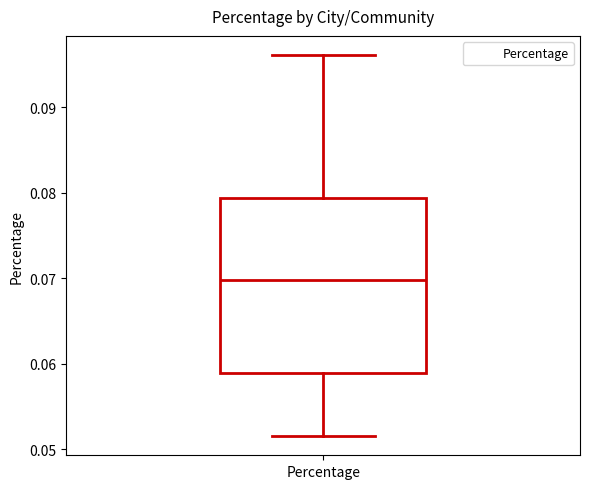

Where does the lower whisker of the box for Percentage end on the y-axis? The values are not printed on the chart, so give them approximately, as read against the axis.

0.052